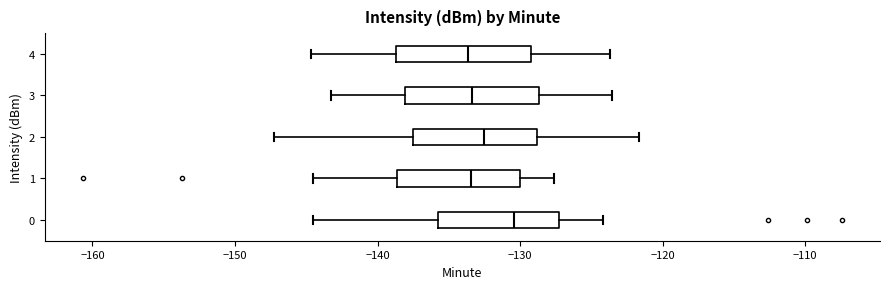

Where is the left edge of the box at y = 4 on the x-axis? The values are not printed on the chart, so give them approximately, as read against the axis.

-139